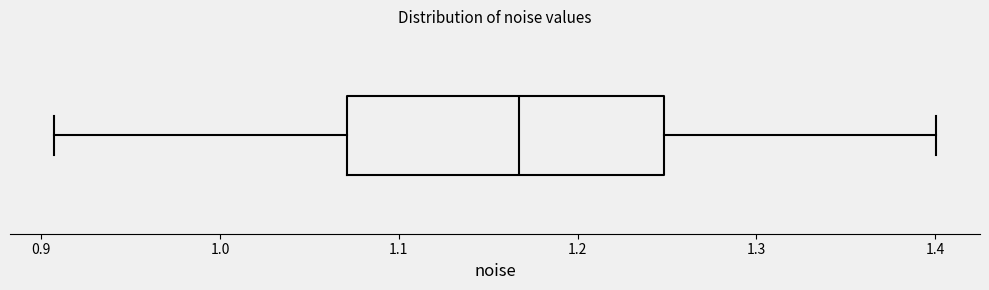

Read this box plot against the x-axis: the position of the median line, the range covered by the box, and the ends of both whiskers. The values are not printed on the chart, so give them approximately, as read against the axis.

median 1.17, box 1.07 to 1.25, whiskers 0.91 to 1.40